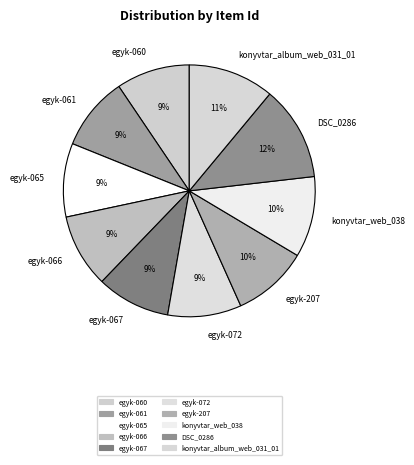

How many segments does this pie chart have?

10